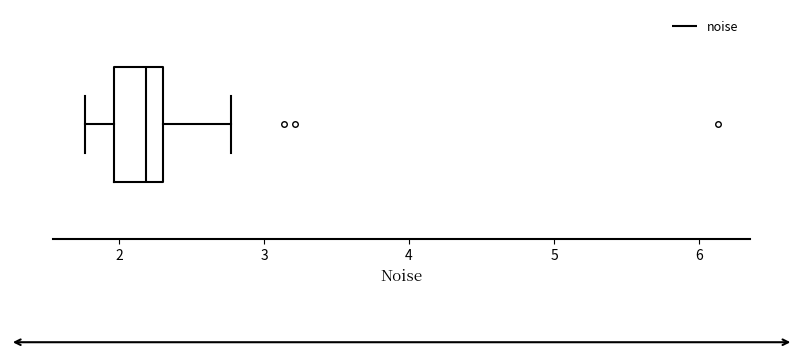

Transcribe this box plot: give where the median line is, the range the box spans, and where the two whiskers end, as read against the x-axis. The values are not printed on the chart, so give them approximately, as read against the axis.

median 2.2, box 2.0 to 2.3, whiskers 1.8 to 2.8